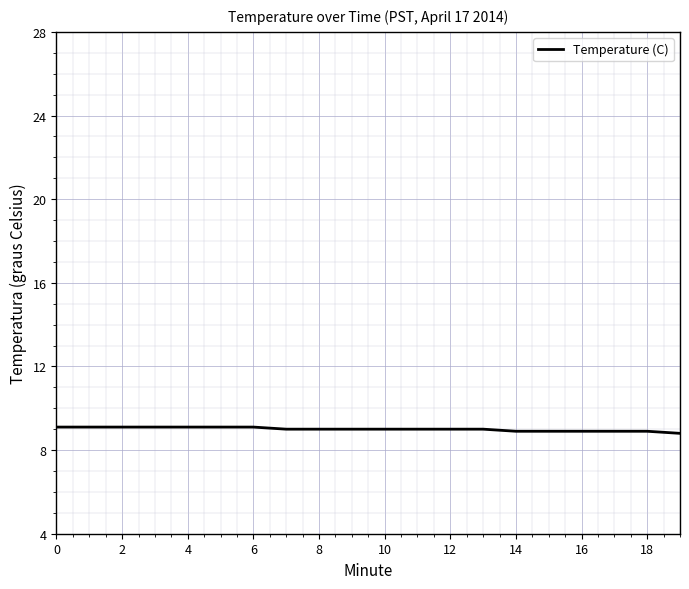

What is the maximum value shown in the chart?

9.1